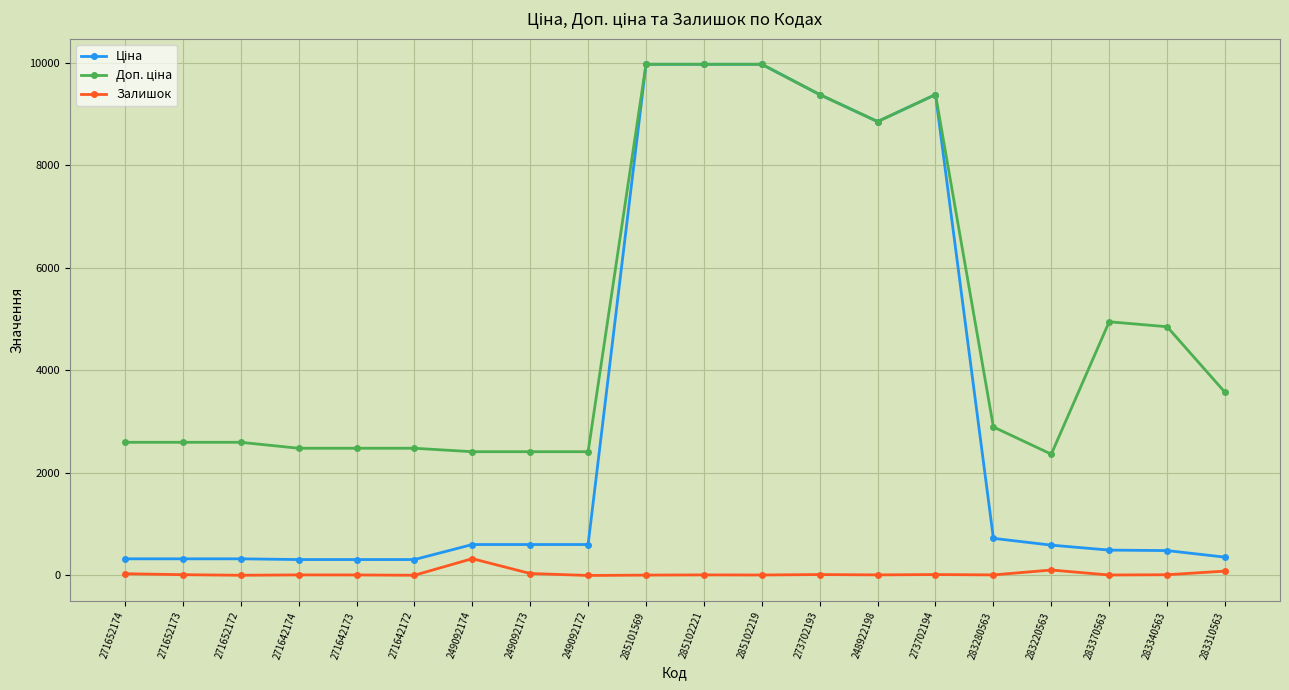

What is the spread (max minus min) of values at 249092172?

2414.8